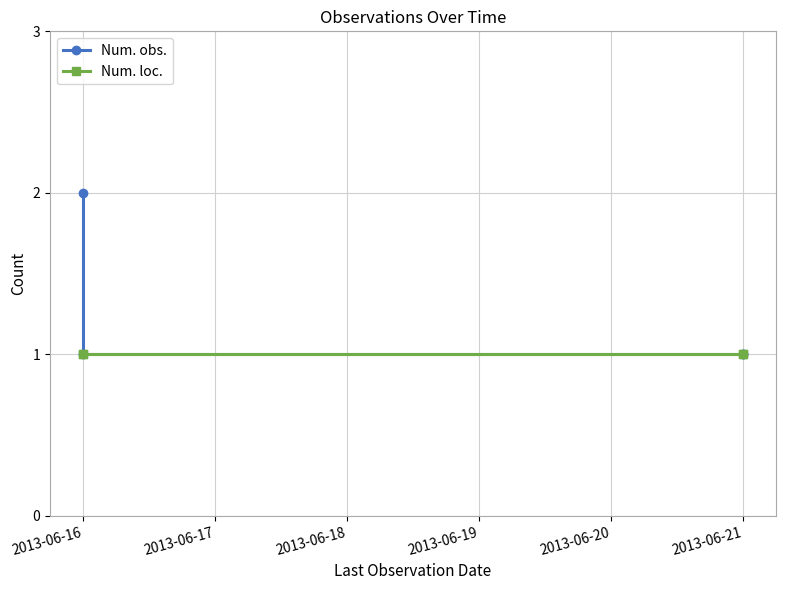

Between 2013-06-16 and 2013-06-17, which is larger?

2013-06-16